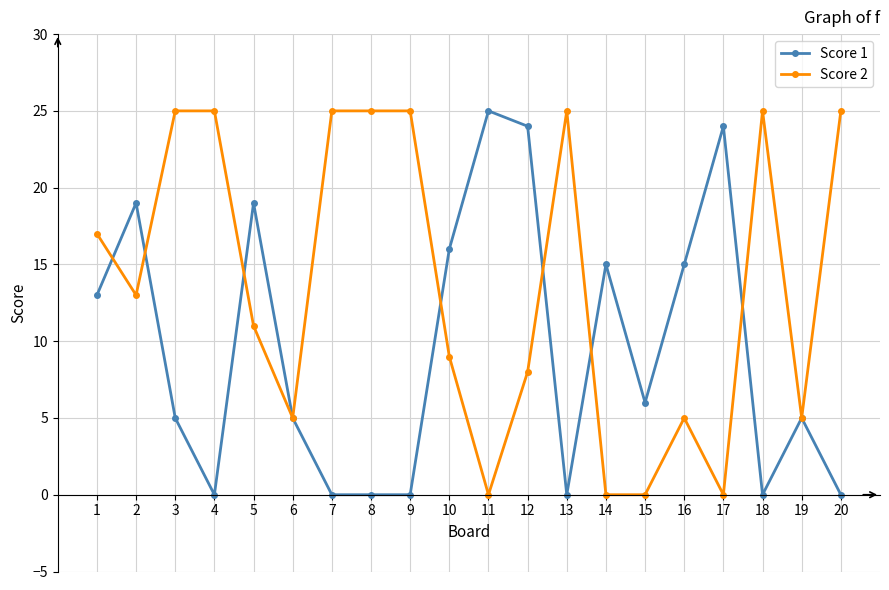

What are all the series names shown in the legend?

Score 1, Score 2